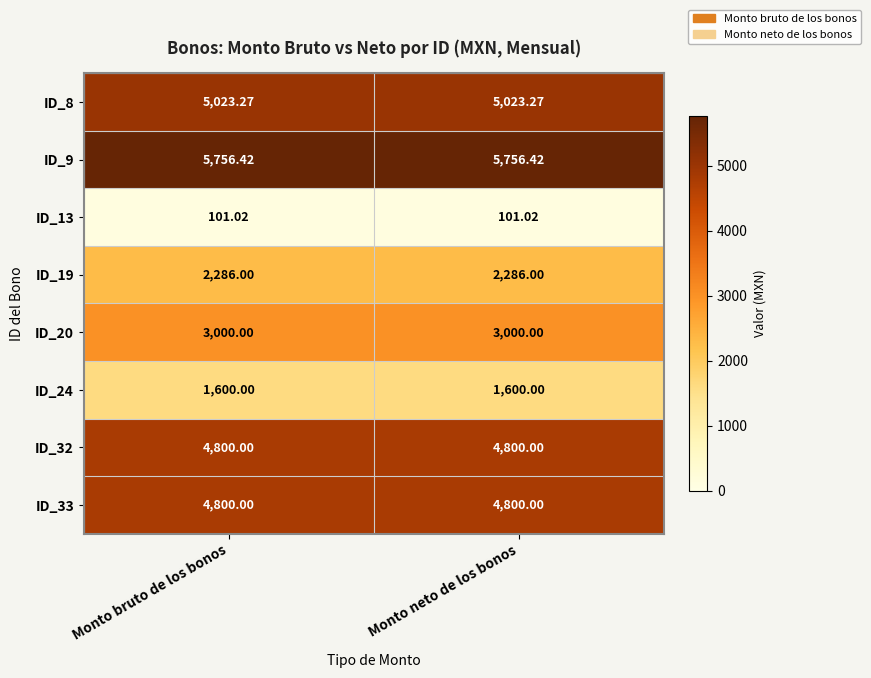

Is the value of ID_19 at Monto bruto de los bonos greater than the value of ID_8 at Monto bruto de los bonos?

No